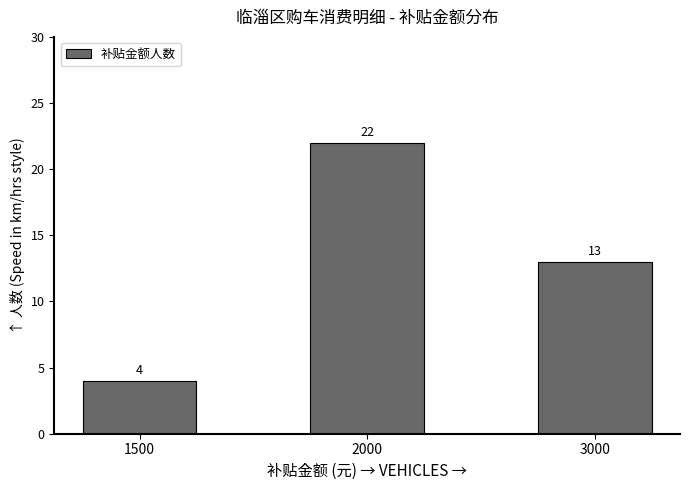

Are the bars horizontal?

No